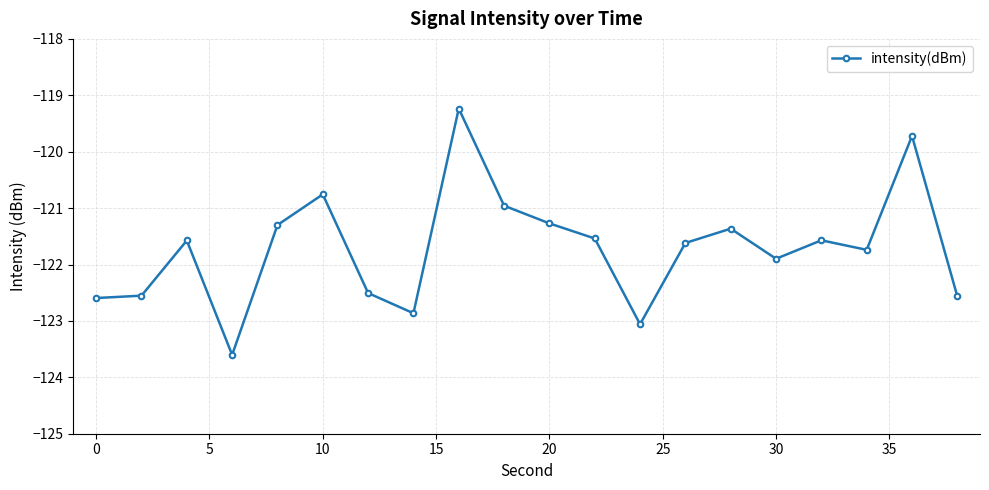

Reading left to right, list all the values displayed in this chart.

-122.6	-122.6	-121.6	-123.6	-121.3	-120.8	-122.5	-122.9	-119.2	-121.0	-121.3	-121.5	-123.1	-121.6	-121.4	-121.9	-121.6	-121.7	-119.7	-122.6